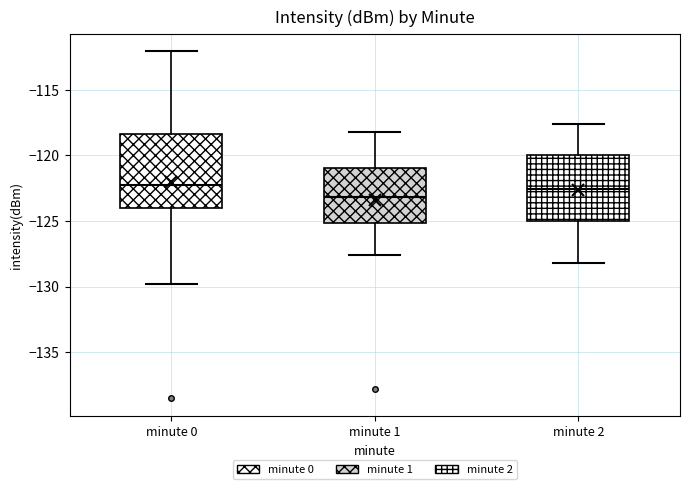

Comparing the boxes themselves (not the whiskers), which one is the tallest?

minute 0